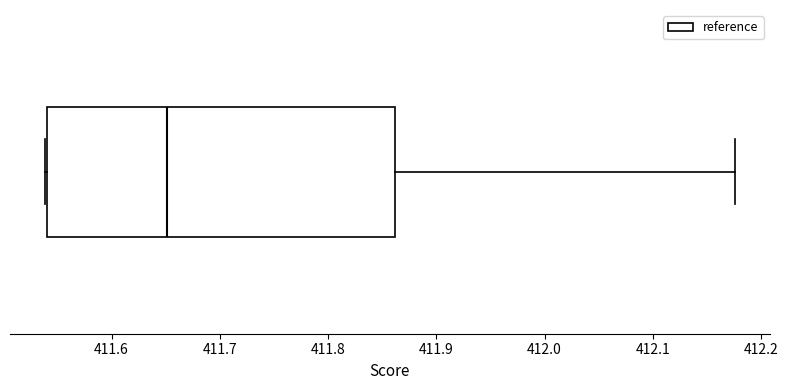

Read this box plot against the x-axis: the position of the median line, the range covered by the box, and the ends of both whiskers. The values are not printed on the chart, so give them approximately, as read against the axis.

median 411.65, box 411.54 to 411.86, whiskers 411.54 to 412.18